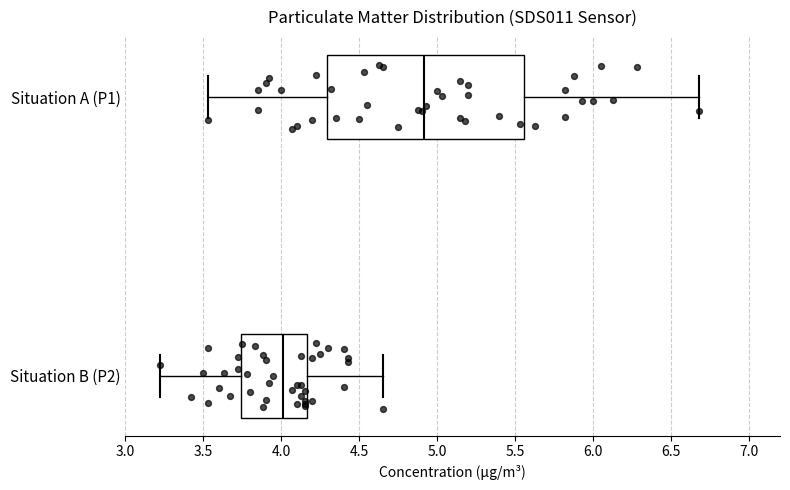

Which box's median line is the furthest to the right?

Situation A (P1)